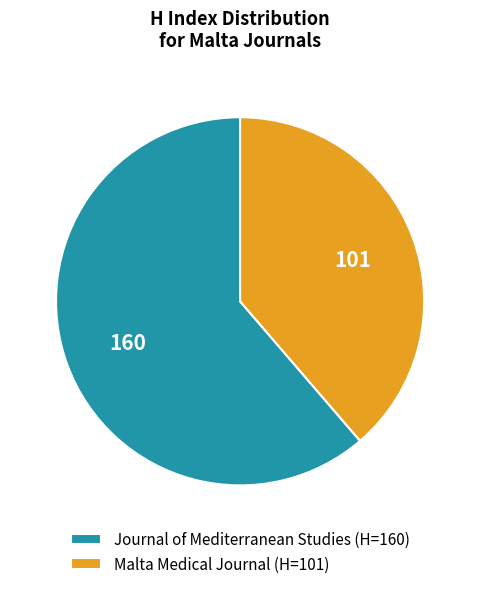

The Malta Medical Journal slice represents 39% of the pie. True or false?

True